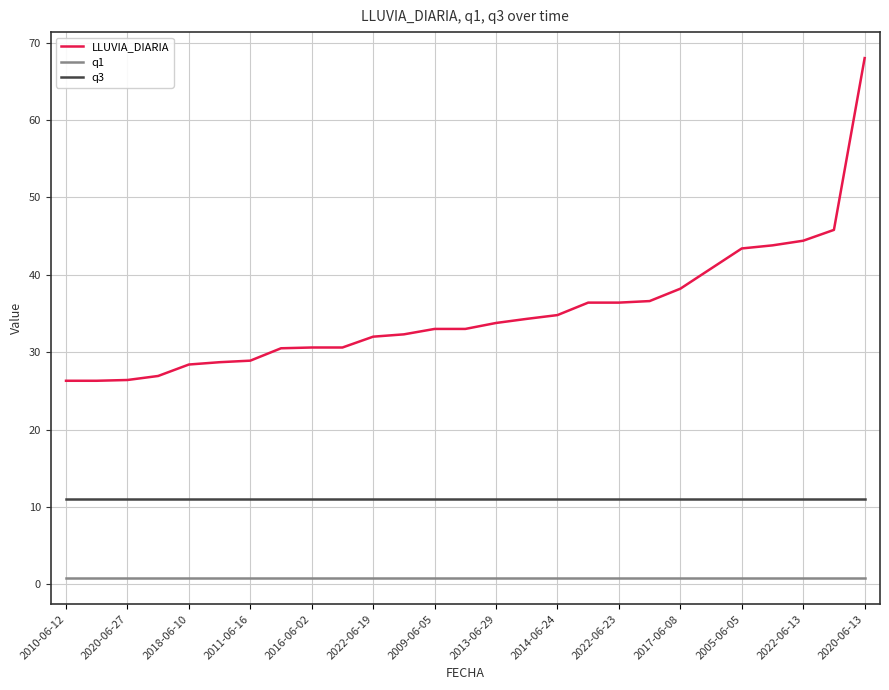

Which series has the largest total across all categories?

LLUVIA_DIARIA